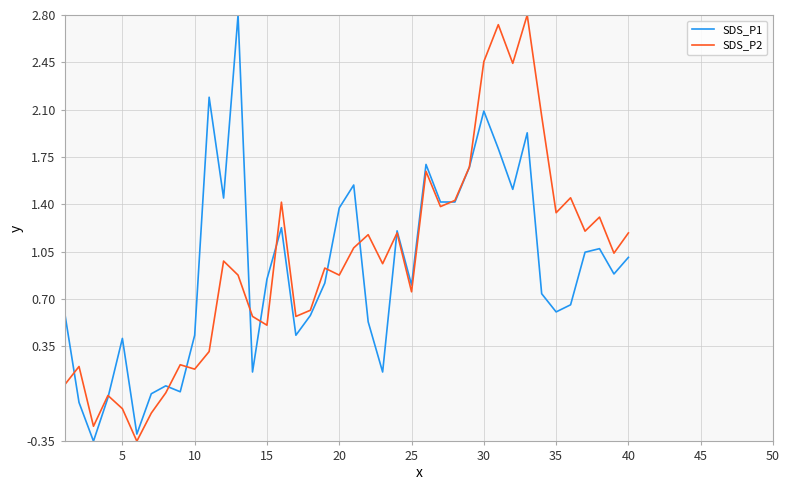

How many lines are shown in the chart?

2